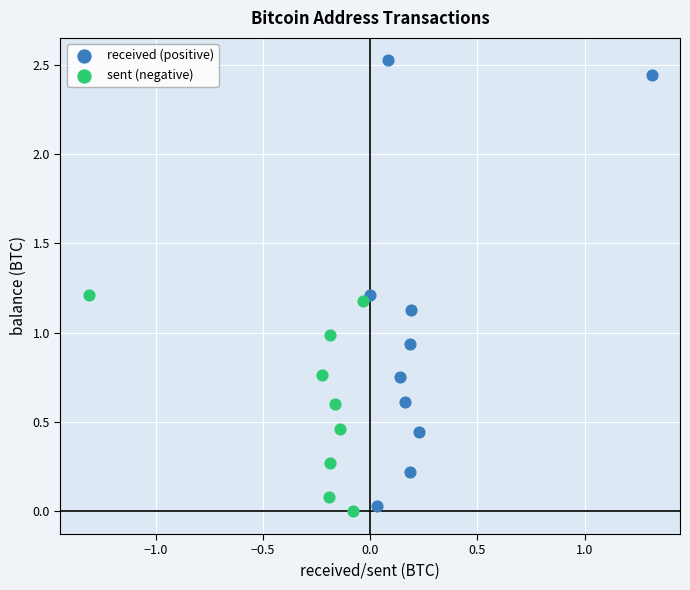

Which series contains the highest Y value?

received (positive)